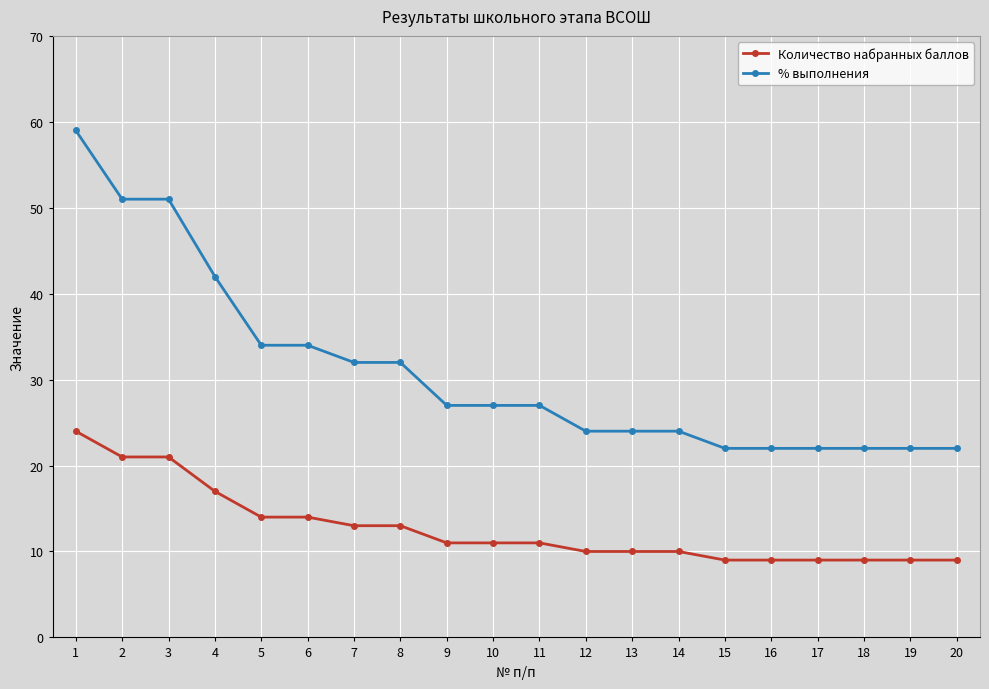

What is the spread (max minus min) of values at 4?

25